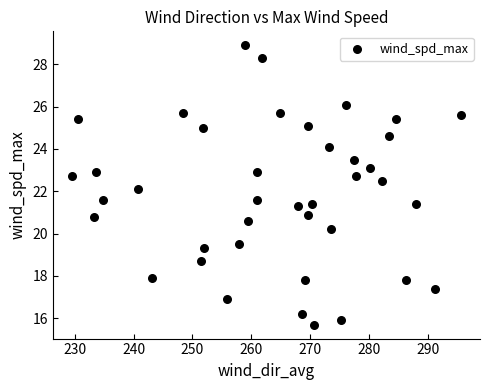

What is the range of X values (max minus min)?

66.0